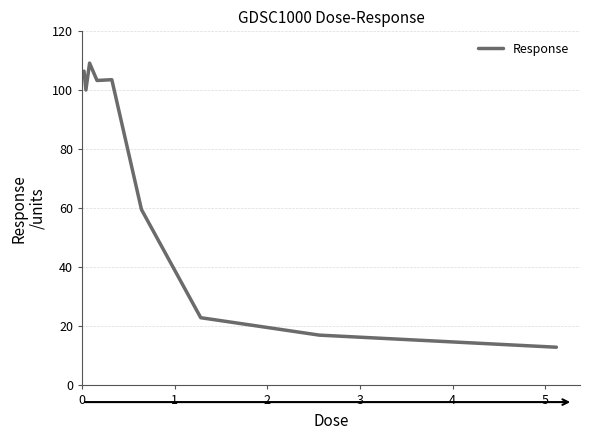

What is the difference between the maximum and minimum values?

96.3